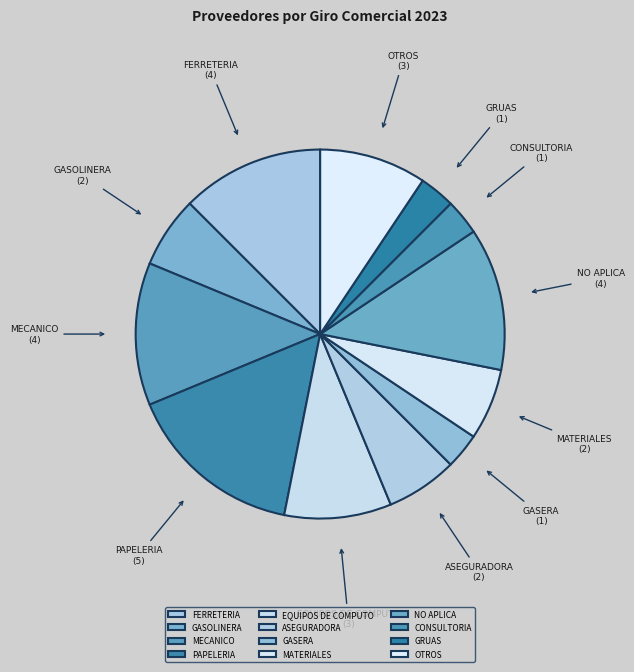

Combined, do NO APLICA and PAPELERIA account for over 50%?

No